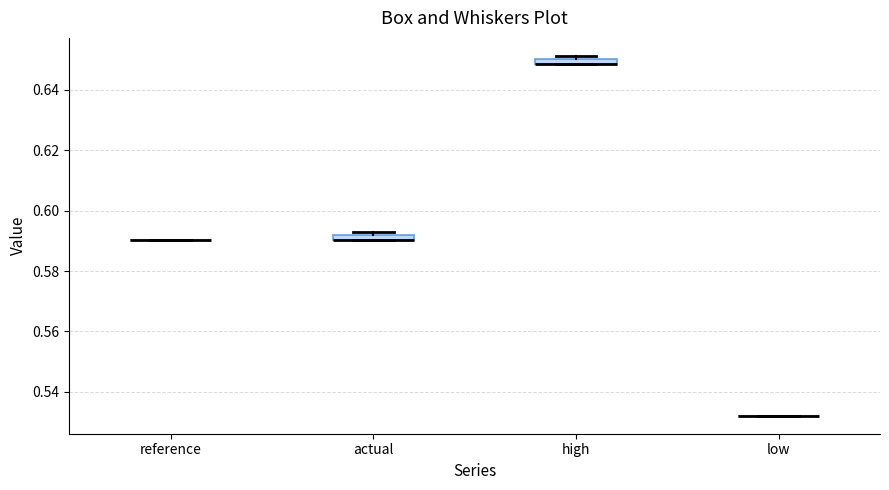

Where is the lower edge of the box for high on the y-axis? The values are not printed on the chart, so give them approximately, as read against the axis.

0.648